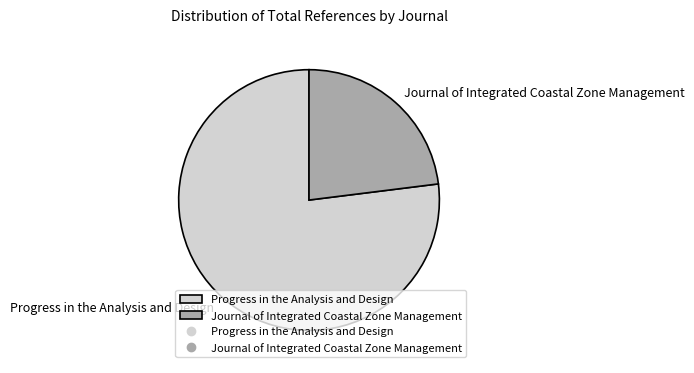

True or false: Journal of Integrated Coastal Zone Management accounts for 23% of the total.

True